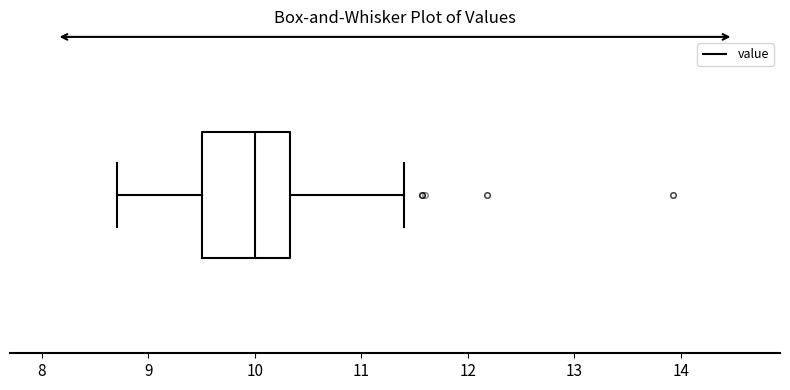

Transcribe this box plot: give where the median line is, the range the box spans, and where the two whiskers end, as read against the x-axis. The values are not printed on the chart, so give them approximately, as read against the axis.

median 10.0, box 9.5 to 10.3, whiskers 8.7 to 11.4